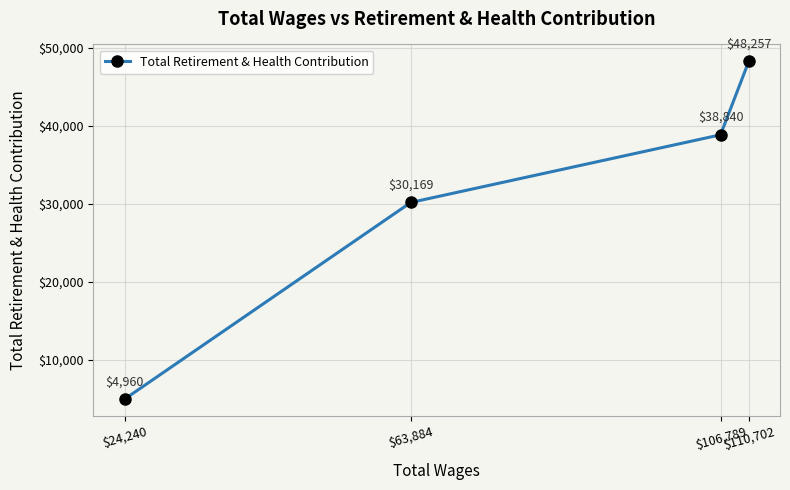

List the labels in order of value, smallest first.

$24,240, $63,884, $106,789, $110,702